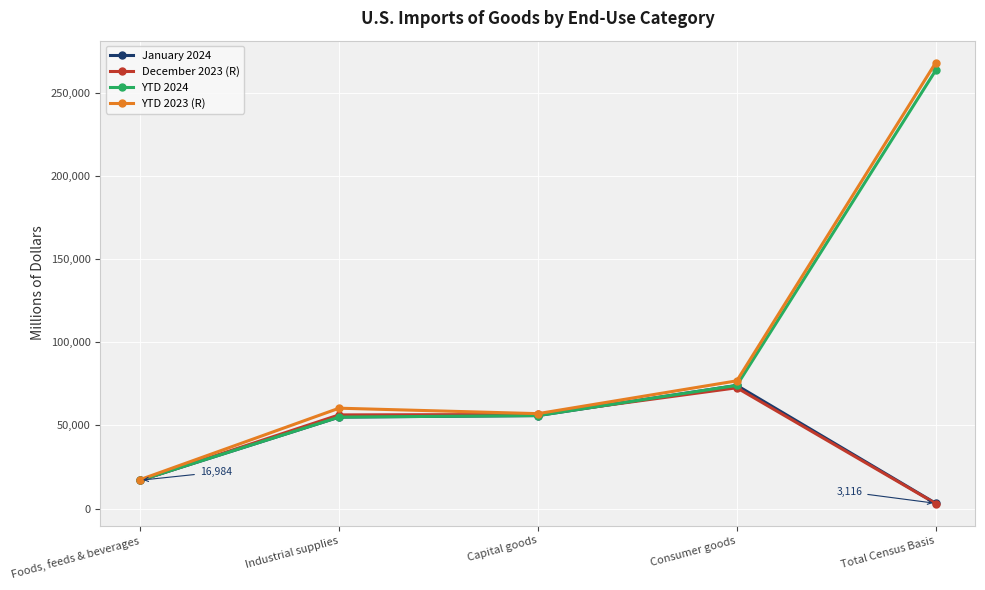

At which label is YTD 2024 closest to 140180?

Consumer goods